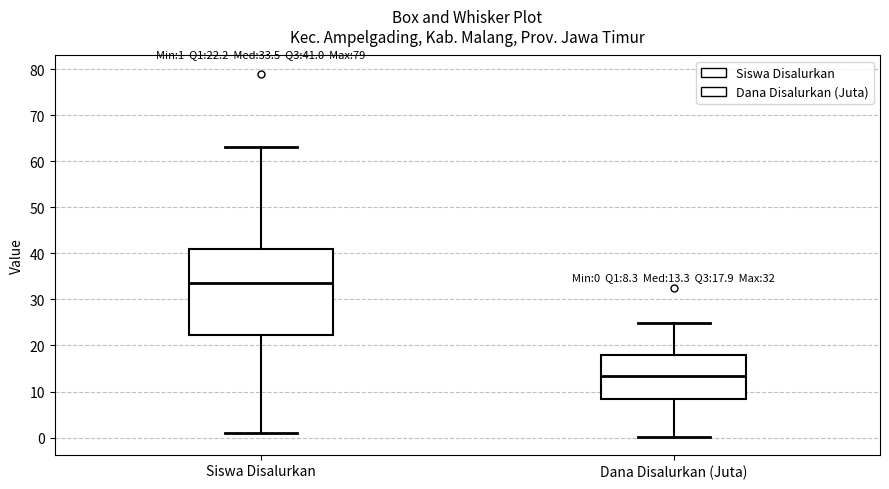

Which box is the tallest, from its lower edge to its upper edge?

Siswa Disalurkan